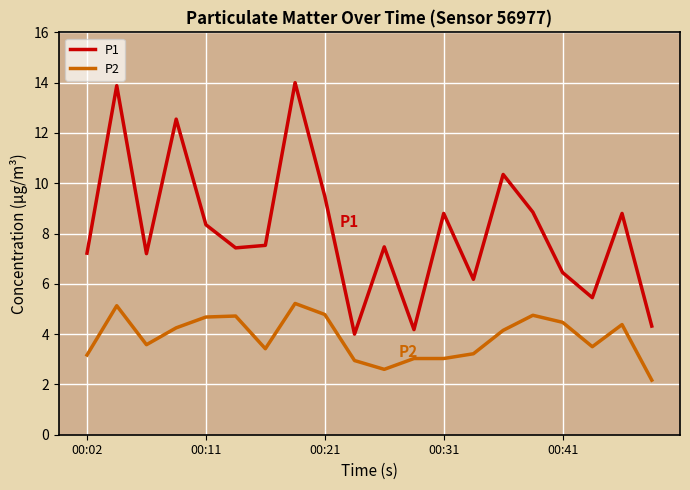

Which series has the largest range (max minus min)?

P1